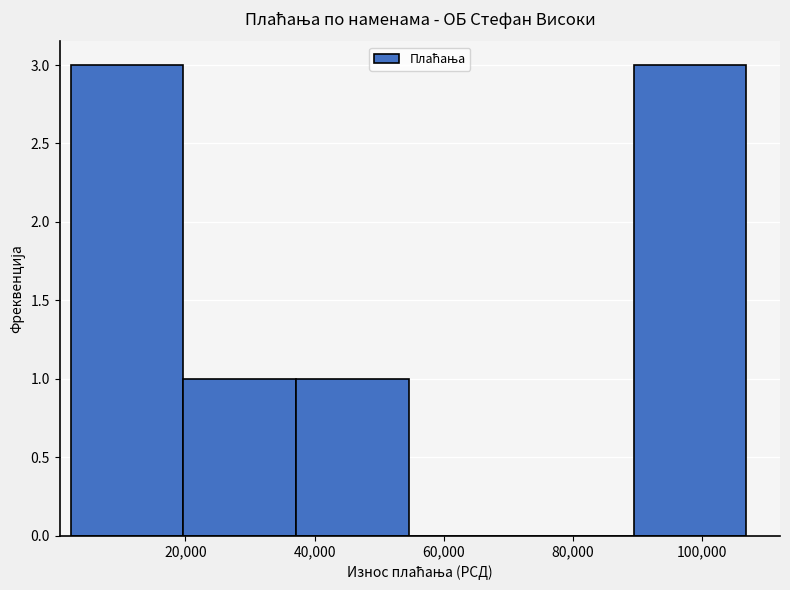

Reading left to right, list every bar in this chart as the range it spans on the x-axis followed by its height. Neither the bar edges nor the heights are printed on the chart, so give them approximately, as read against the axes.

2000 to 20000: 3
20000 to 38000: 1
38000 to 54000: 1
54000 to 72000: 0
72000 to 90000: 0
90000 to 106000: 3